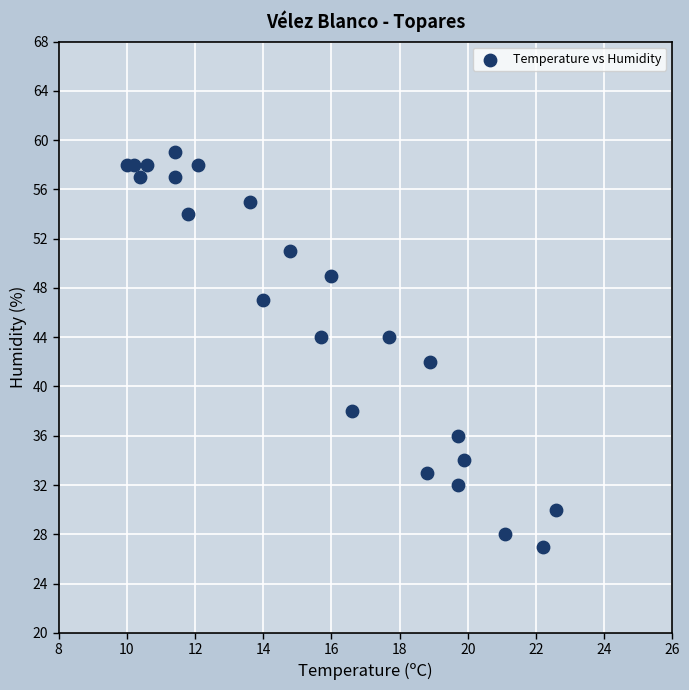

What is the range of Y values (max minus min)?

32